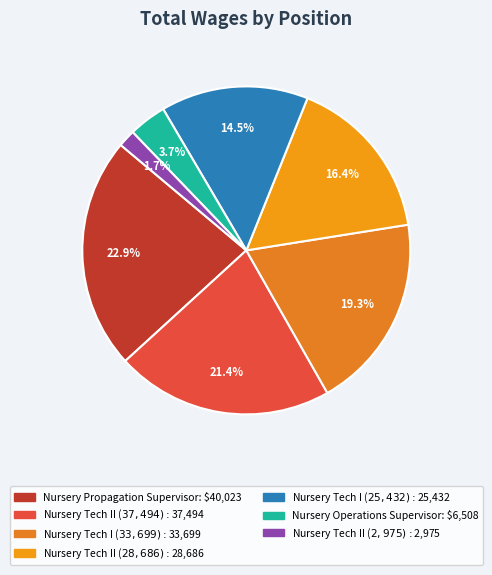

Rank the categories by value from lowest to highest.

Nursery Tech II (2975), Nursery Operations Supervisor, Nursery Tech I (25432), Nursery Tech II (28686), Nursery Tech I (33699), Nursery Tech II (37494), Nursery Propagation Supervisor